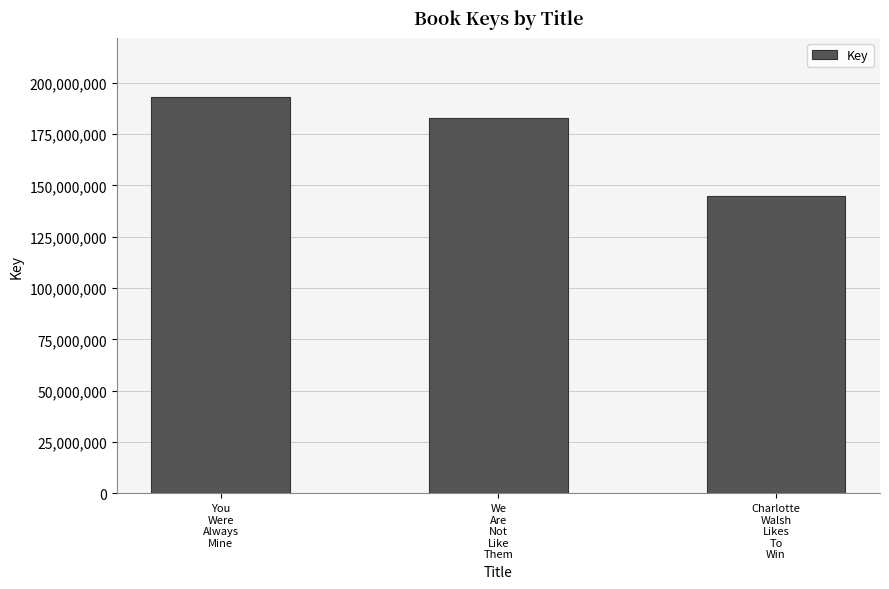

Where does the data first go above 182766358?

You
Were
Always
Mine